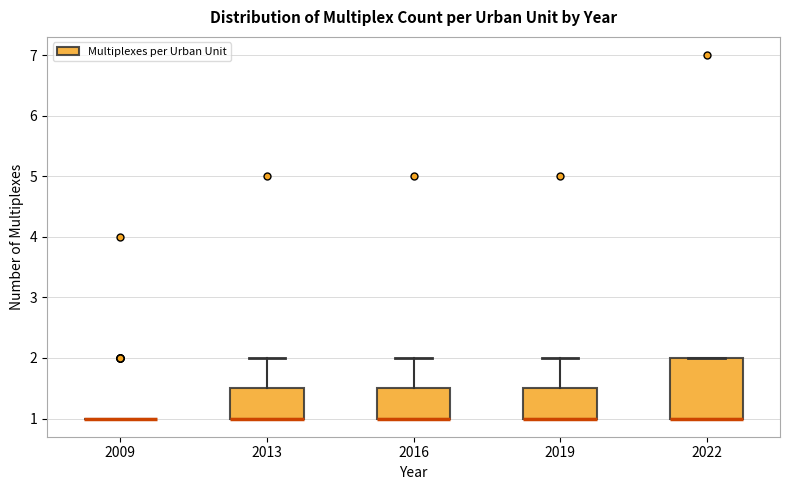

Comparing the boxes themselves (not the whiskers), which one is the tallest?

2022